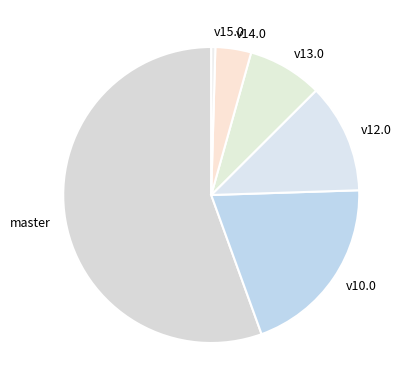

Which has a higher value, v12.0 or v14.0?

v12.0